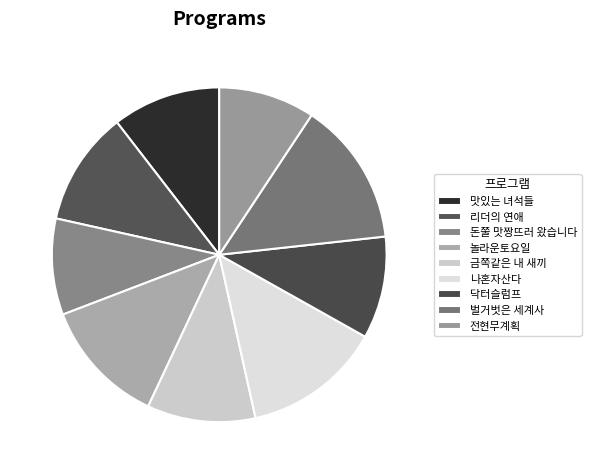

To the nearest percent, what is the difference between the largest and smallest slice percentages?

5%